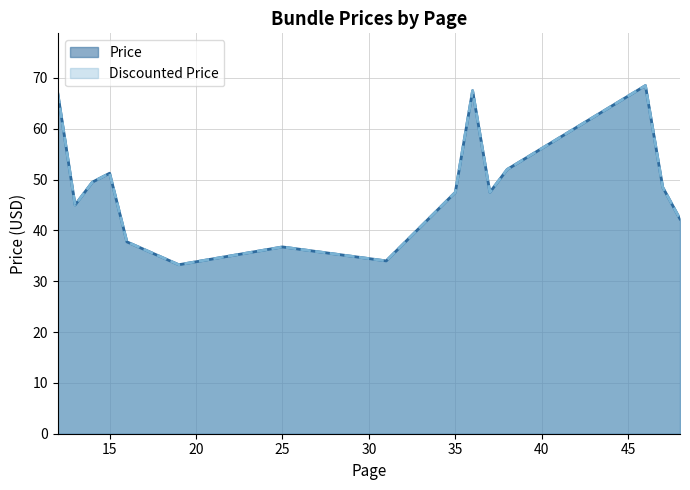

Is the value of Price at 19 greater than the value of Discounted Price at 16?

No